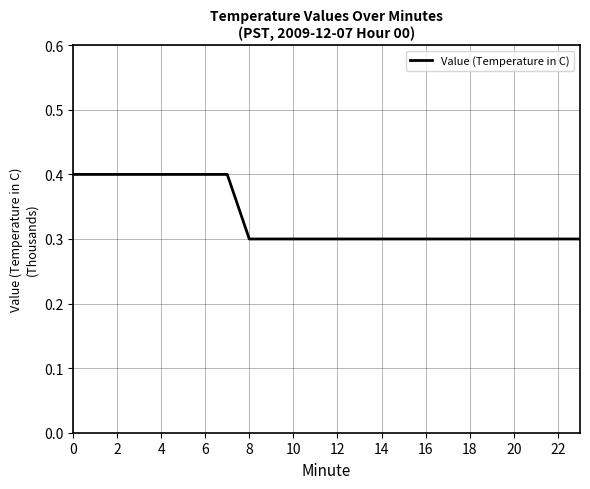

How many lines are shown in the chart?

1